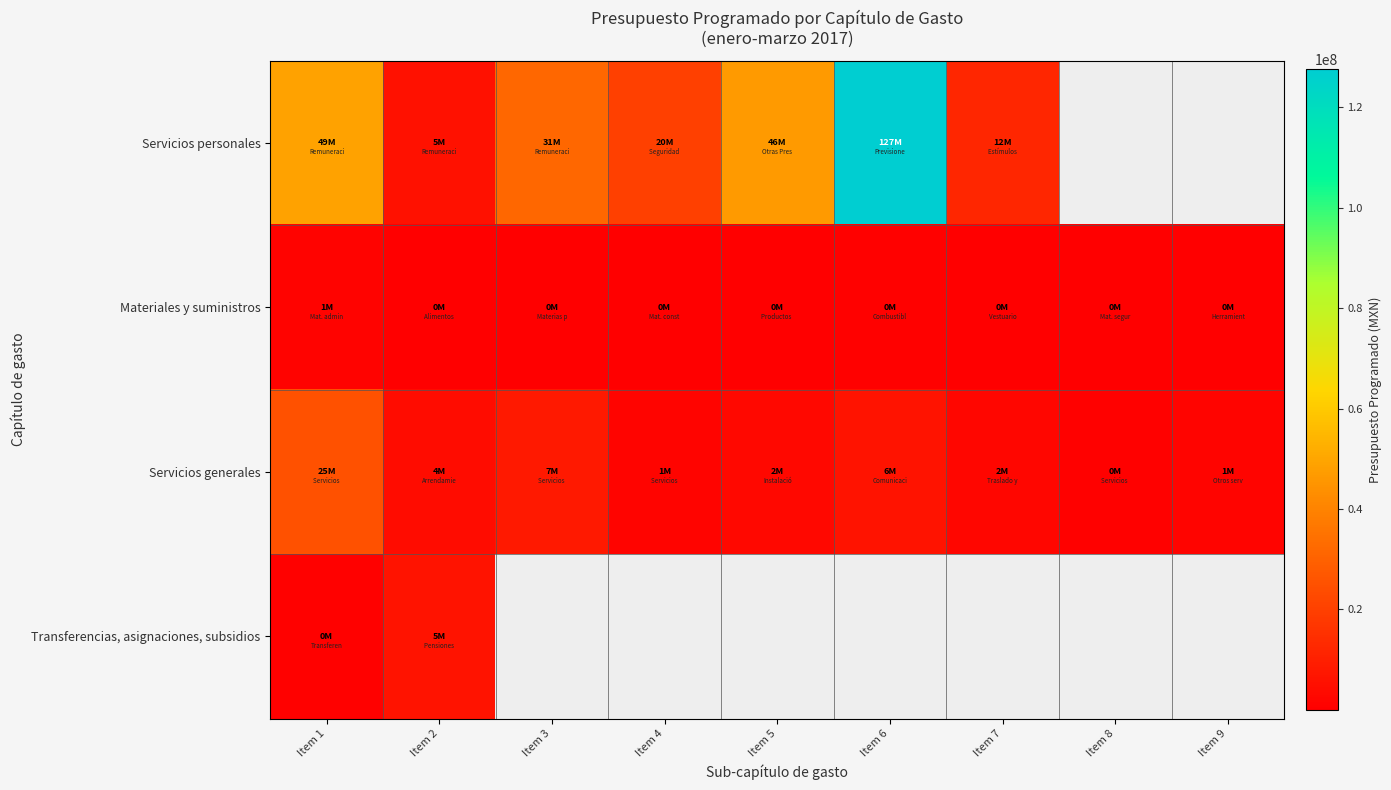

Which label corresponds to the largest value in the chart?

Item 6